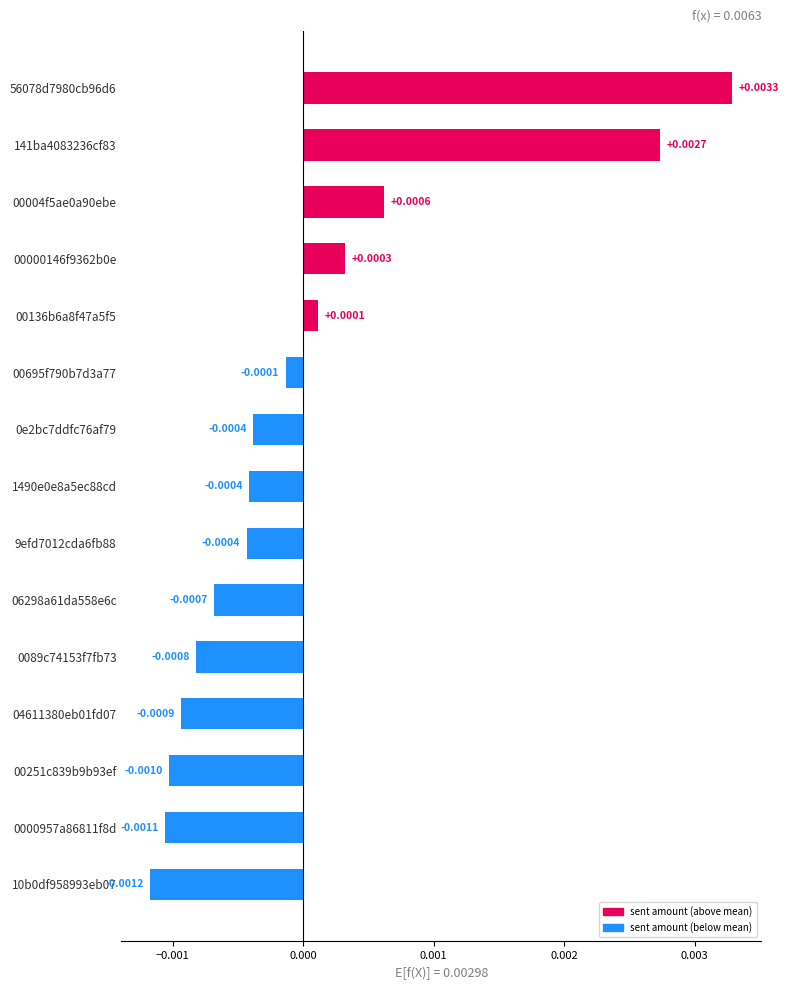

Between 0089c74153f7fb73 and 9efd7012cda6fb88, which is larger?

9efd7012cda6fb88